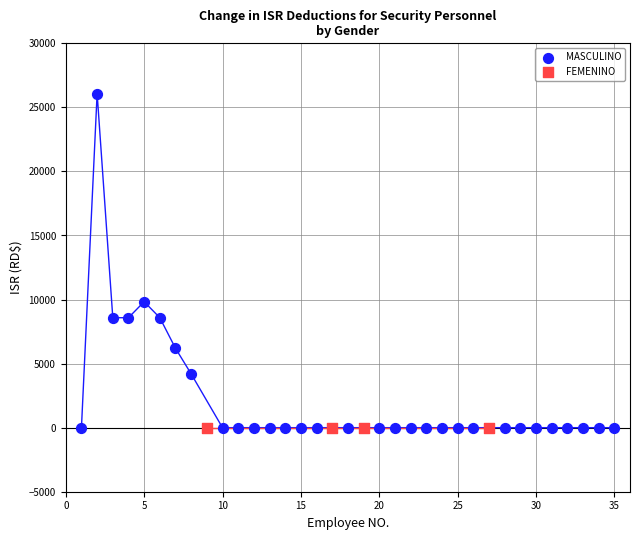

Which series contains the highest Y value?

MASCULINO